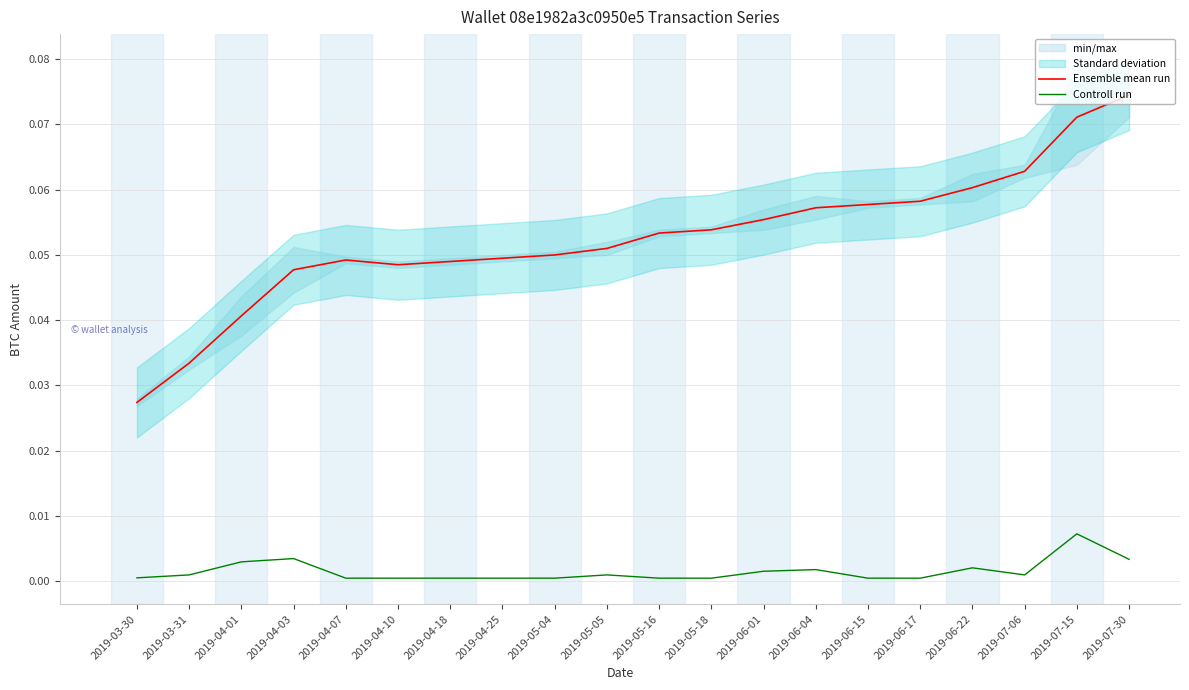

Where is the first local maximum for Ensemble mean run?

2019-04-07